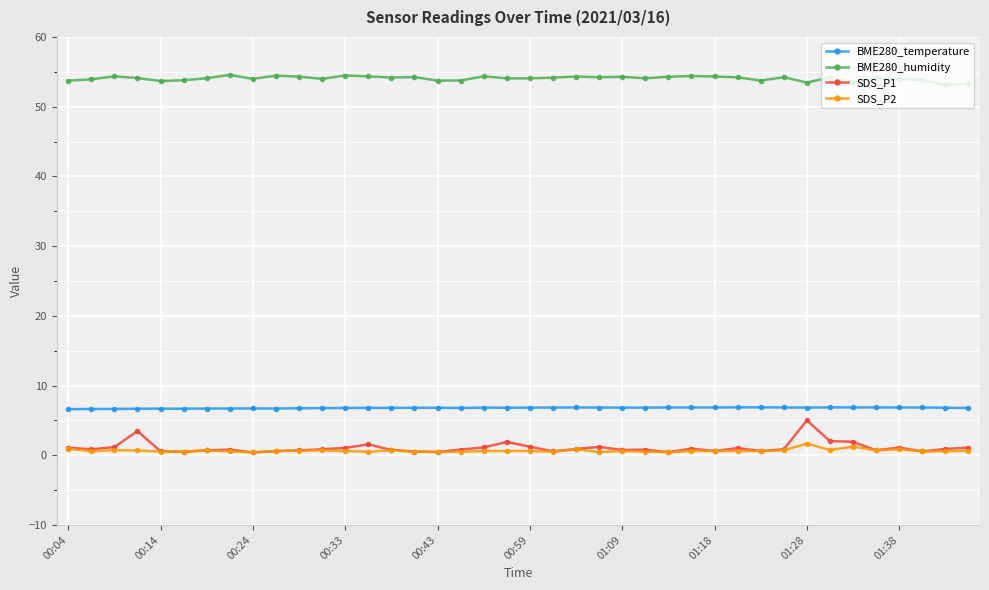

Which series has the largest range (max minus min)?

SDS_P1